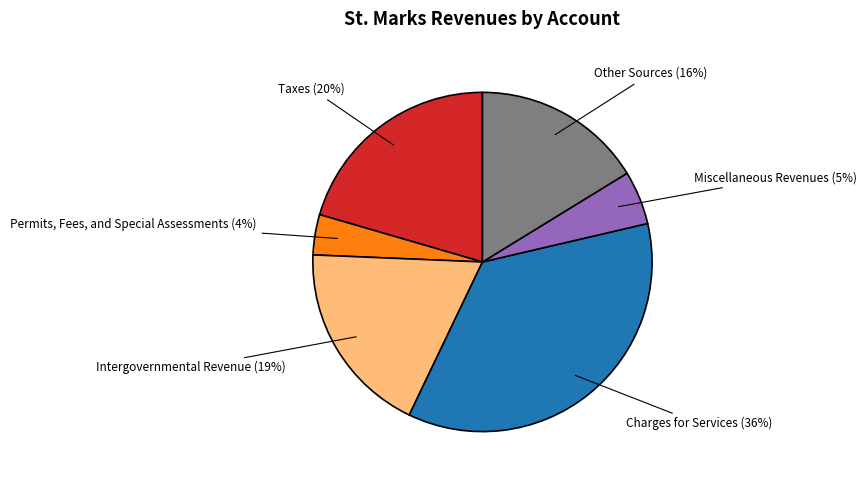

To the nearest percent, what is the difference between the Charges for Services and Intergovernmental Revenue slice percentages?

17%